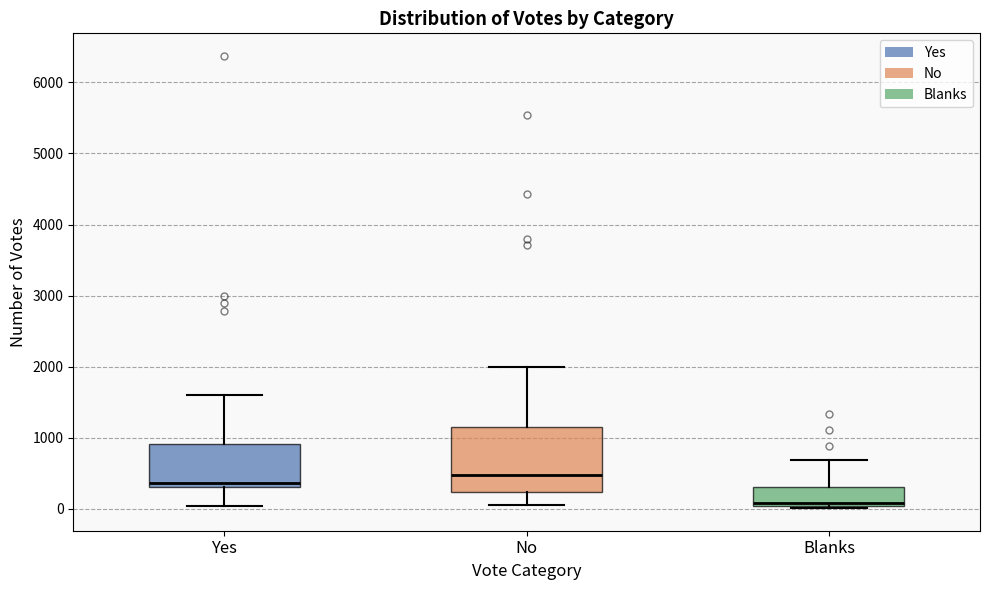

Comparing the boxes themselves (not the whiskers), which one is the tallest?

No